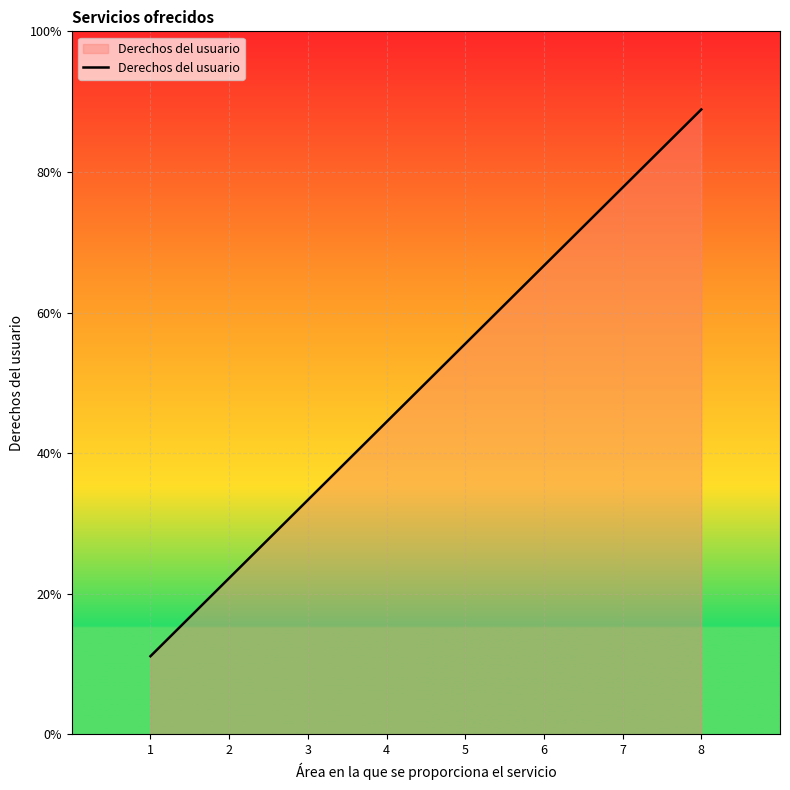

Between 7 and 5, which is larger?

7